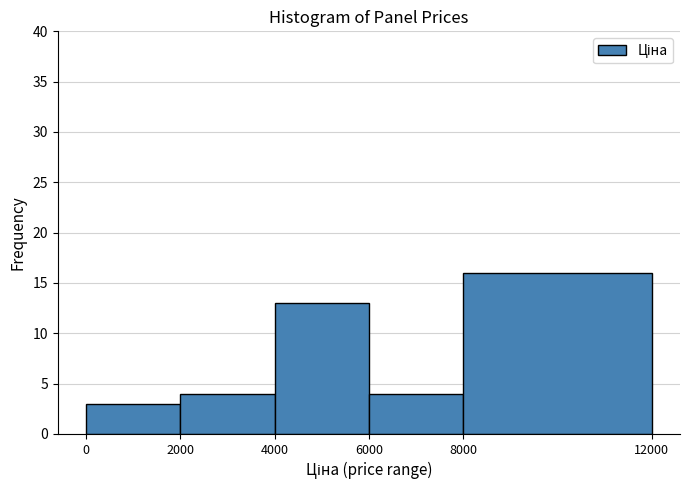

How tall is the bar that spans 8000 to 12000 on the x-axis? The values are not printed on the chart, so give them approximately, as read against the axis.

16